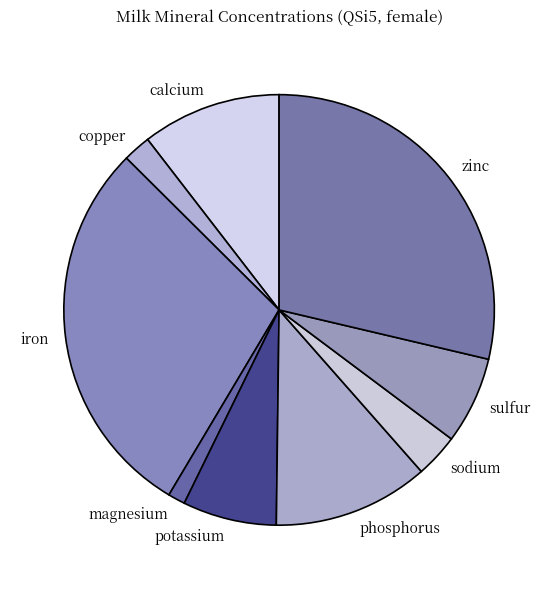

Count the number of slices in the pie.

9